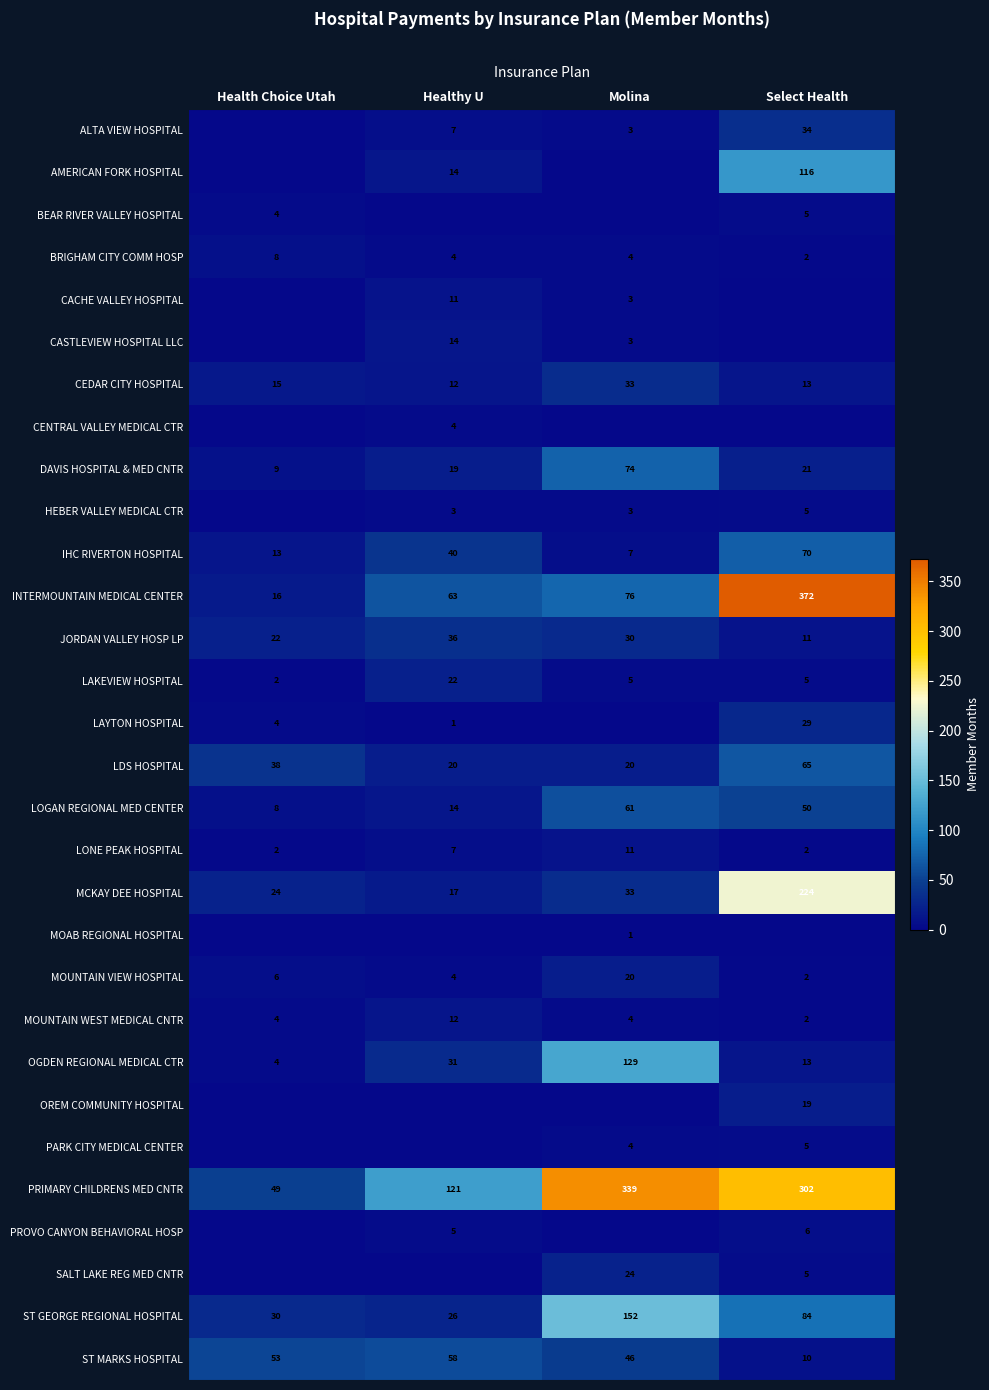

How many categories are shown in the chart?

4